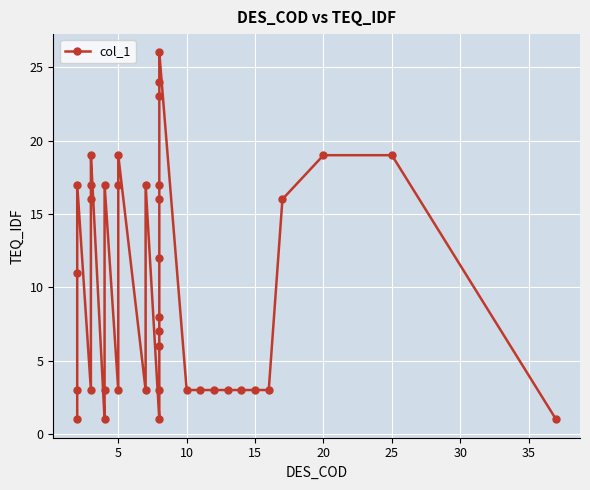

How many categories are shown in the chart?

38